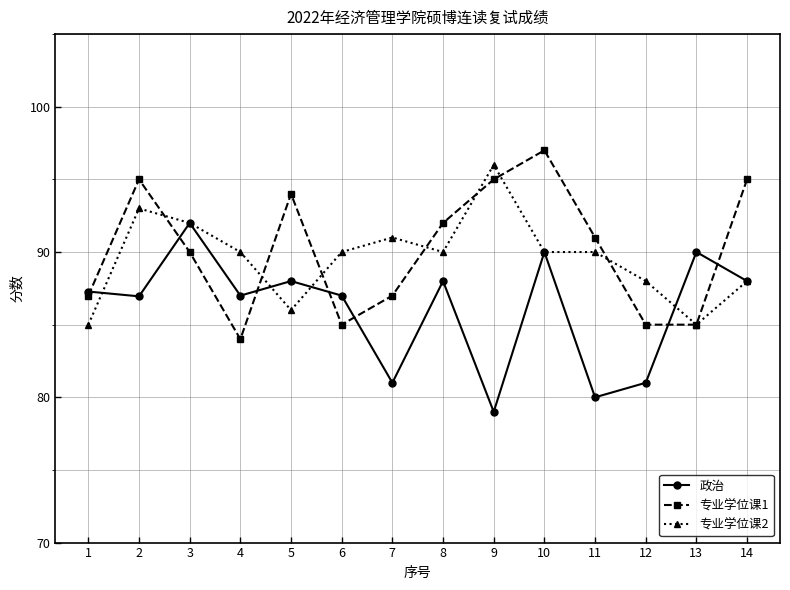

Is the value of 政治 at 8 greater than the value of 专业学位课2 at 8?

No